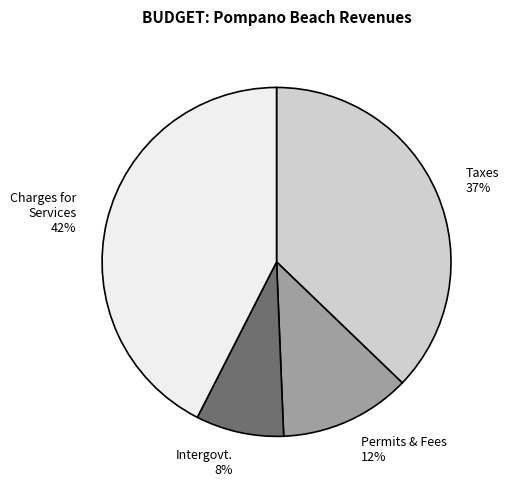

How many segments does this pie chart have?

4